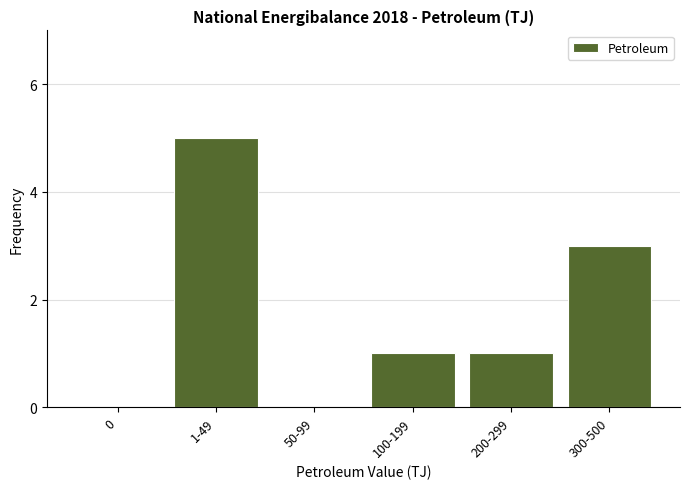

Reading left to right, extract all data points from this chart.

0=0	1-49=5	50-99=0	100-199=1	200-299=1	300-500=3